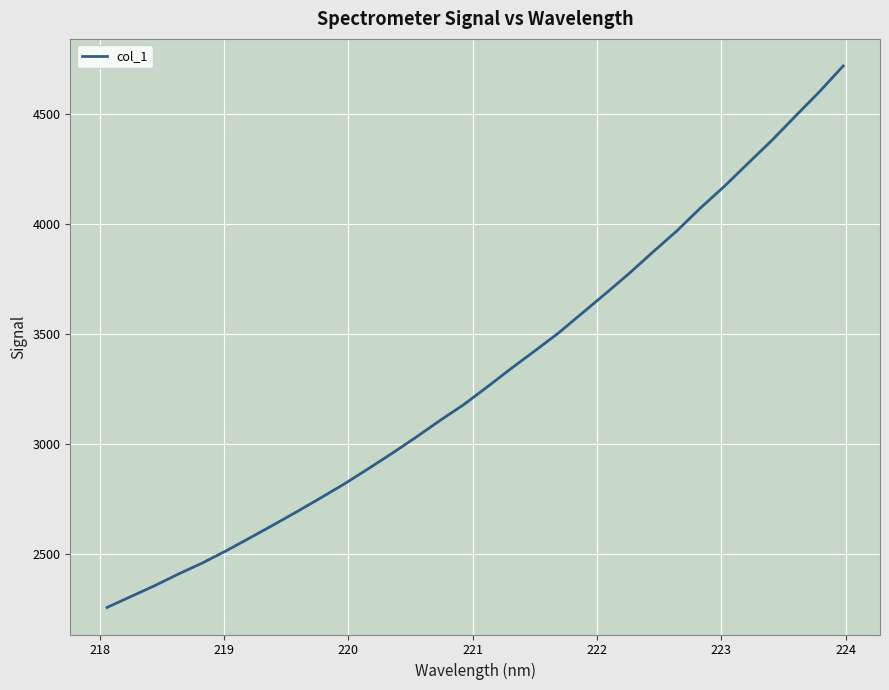

What is the smallest value displayed?

2257.3